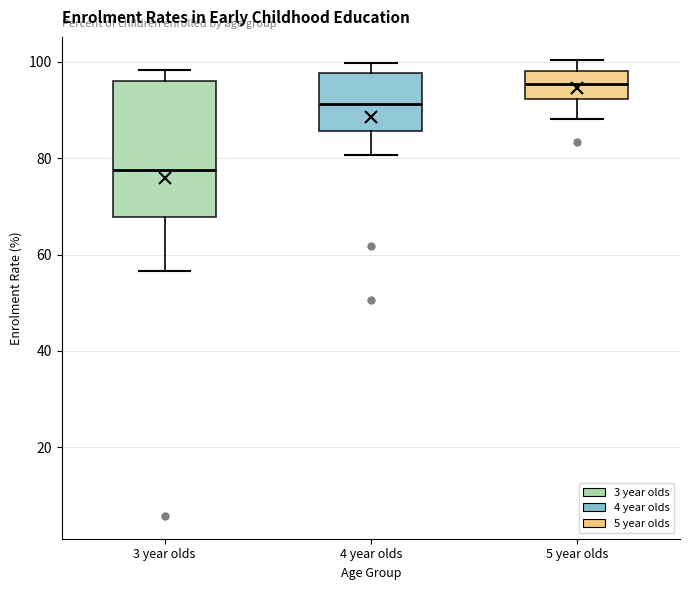

Where does the lower whisker of the box for 3 year olds end on the y-axis? The values are not printed on the chart, so give them approximately, as read against the axis.

56